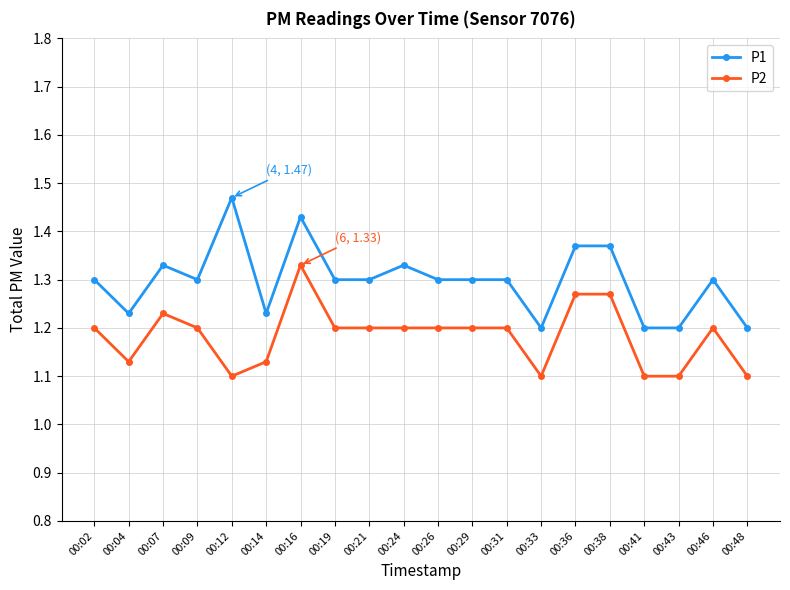

Which series has the largest range (max minus min)?

P1